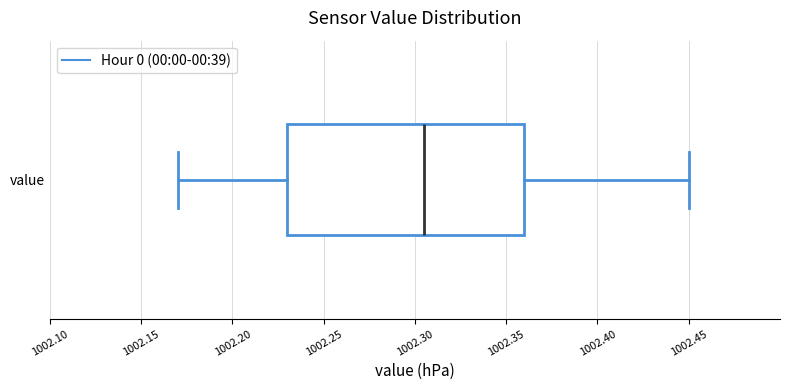

Read this box plot against the x-axis: the position of the median line, the range covered by the box, and the ends of both whiskers. The values are not printed on the chart, so give them approximately, as read against the axis.

median 1002.305, box 1002.230 to 1002.360, whiskers 1002.170 to 1002.450